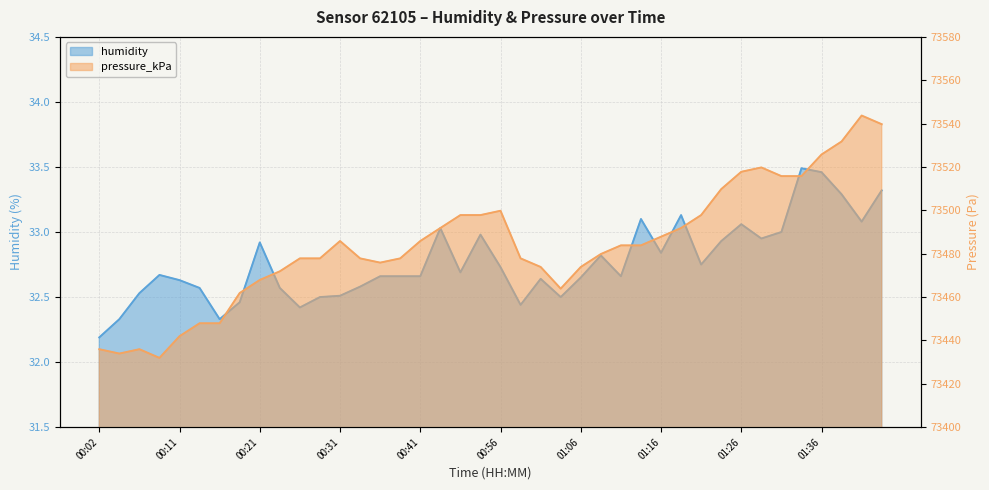

What is the label of the 36th point from the left?

01:33